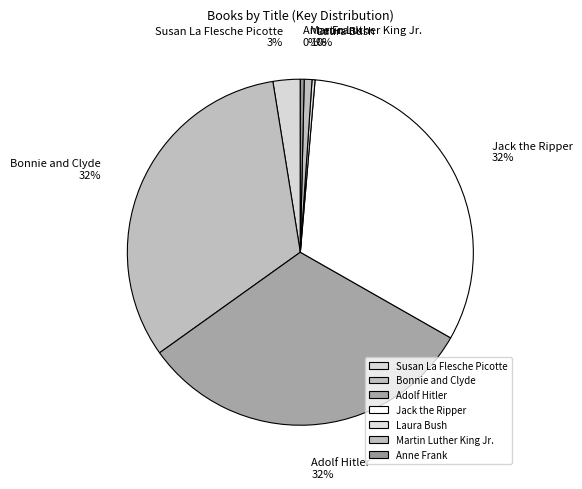

The Anne Frank slice represents 12% of the pie. True or false?

False